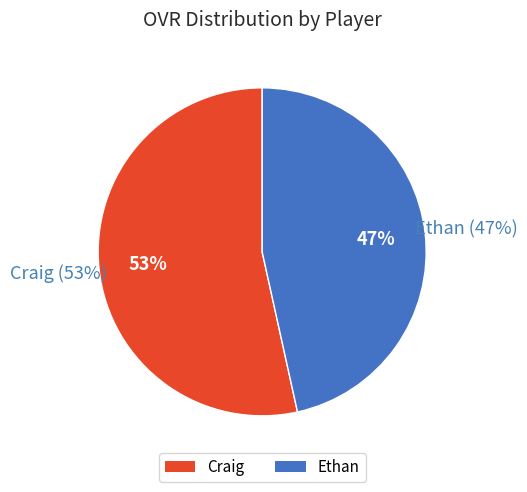

True or false: Craig accounts for 53% of the total.

True